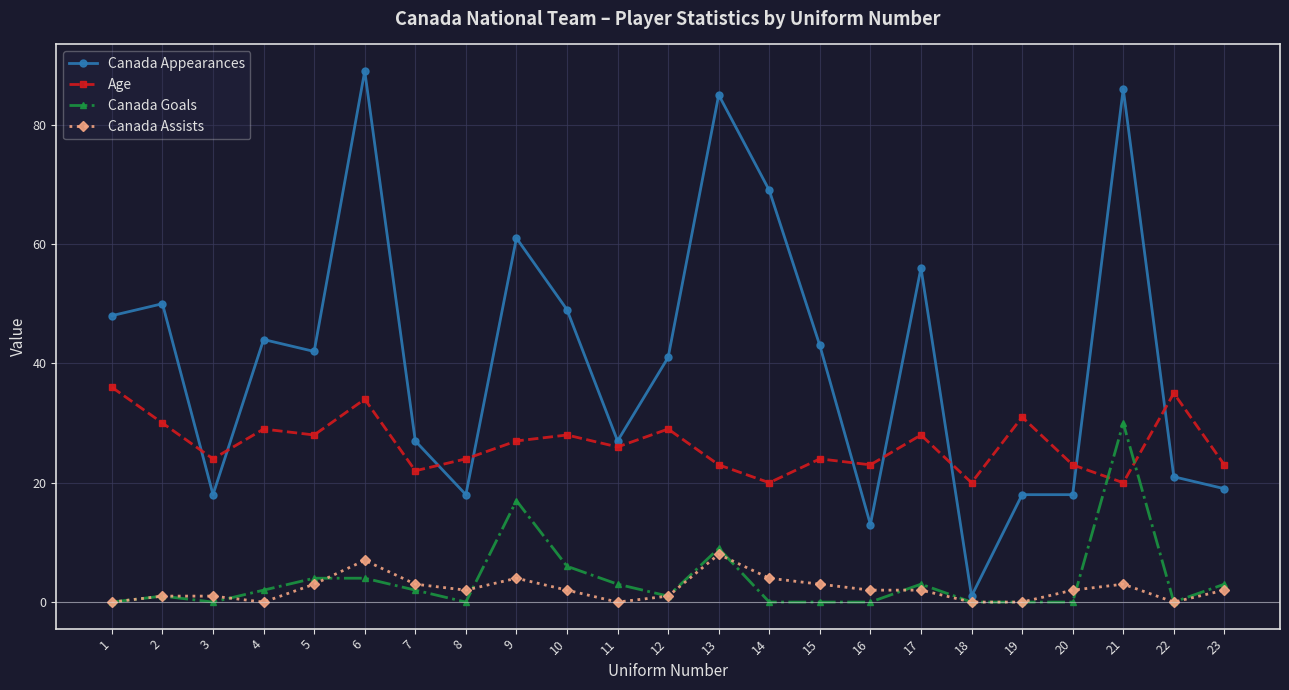

Rank the series by their maximum value, from highest to lowest.

Canada Appearances, Age, Canada Goals, Canada Assists